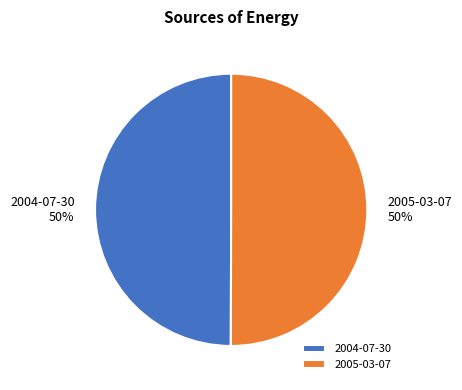

Is the sum of 2004-07-30 and 2005-03-07 greater than half?

Yes